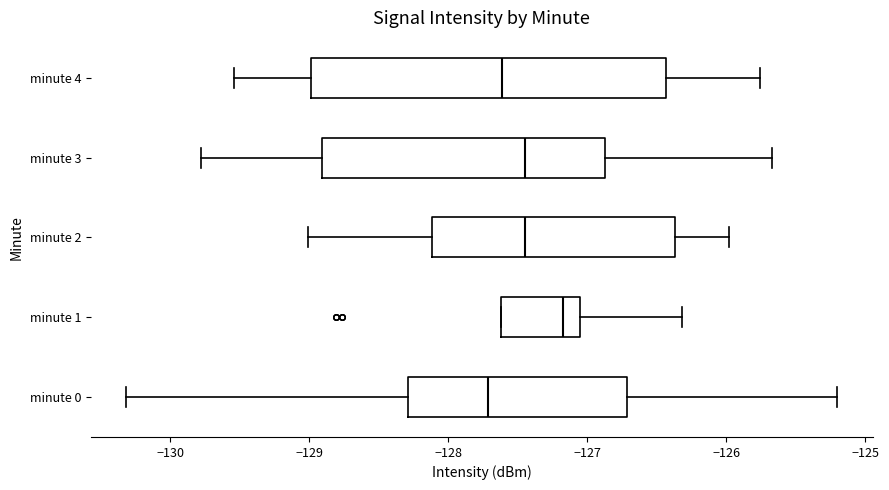

Which box has the furthest to the right median line?

minute 1